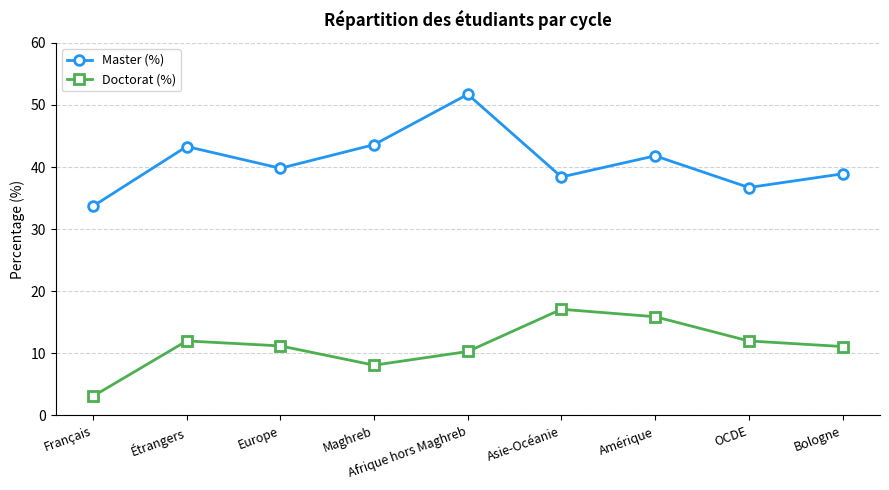

Which series changed the most between Europe and Afrique hors Maghreb?

Master (%)